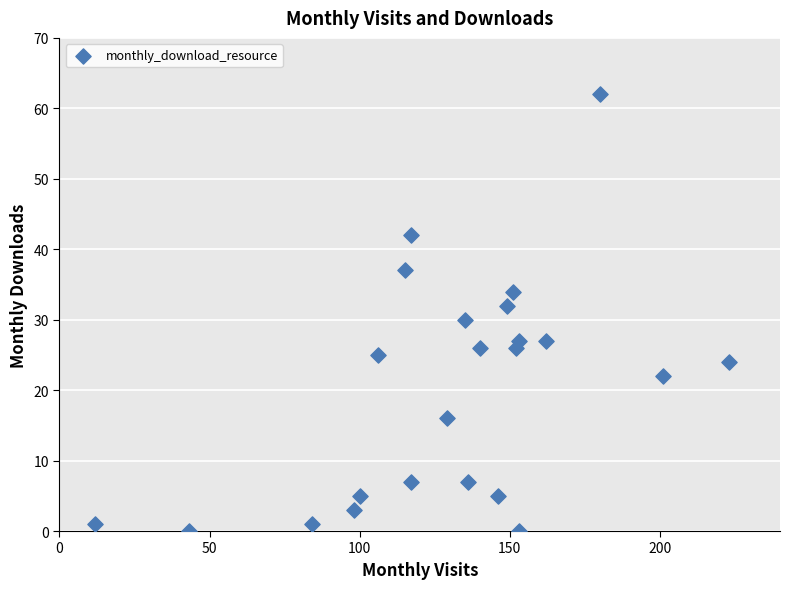

What is the range of Y values (max minus min)?

62